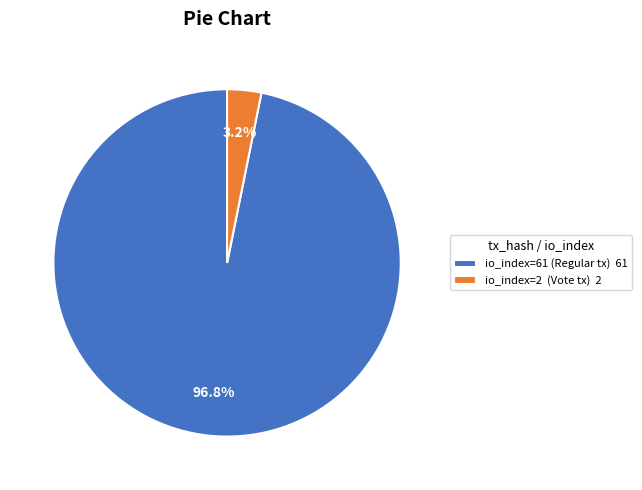

What is the largest slice in the pie chart?

io_index=61 (Regular tx) 61